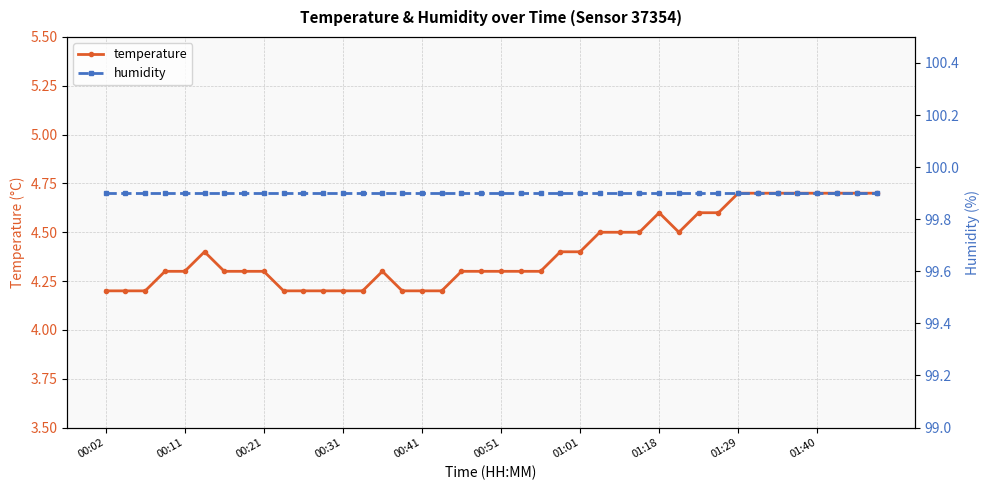

True or false: temperature has more than 2 points higher than both neighbors.

True